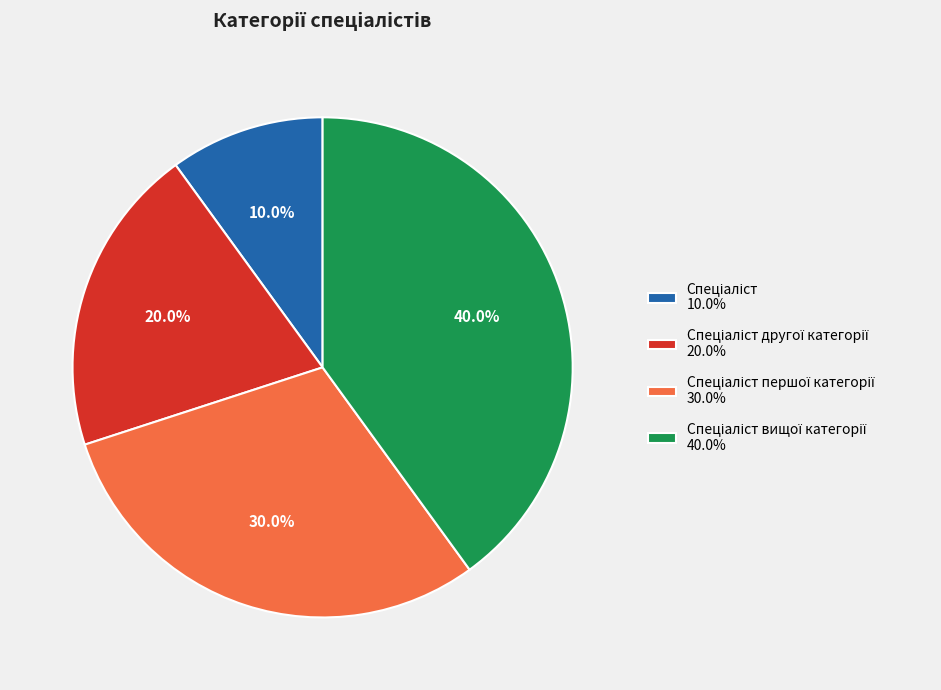

Is there a majority slice in this chart?

No